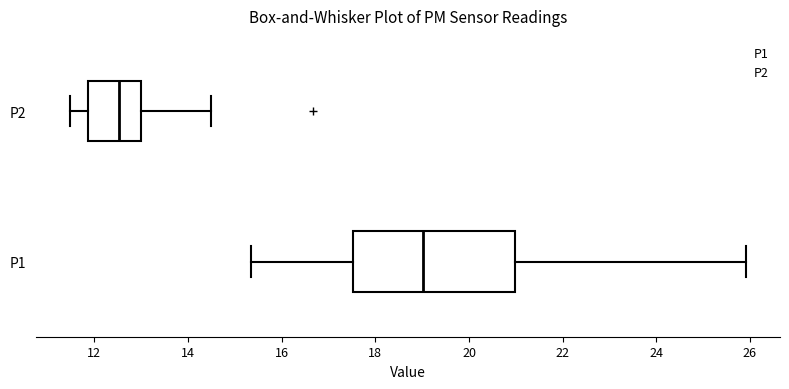

Where does the left whisker of the box for P2 end on the x-axis? The values are not printed on the chart, so give them approximately, as read against the axis.

11.4